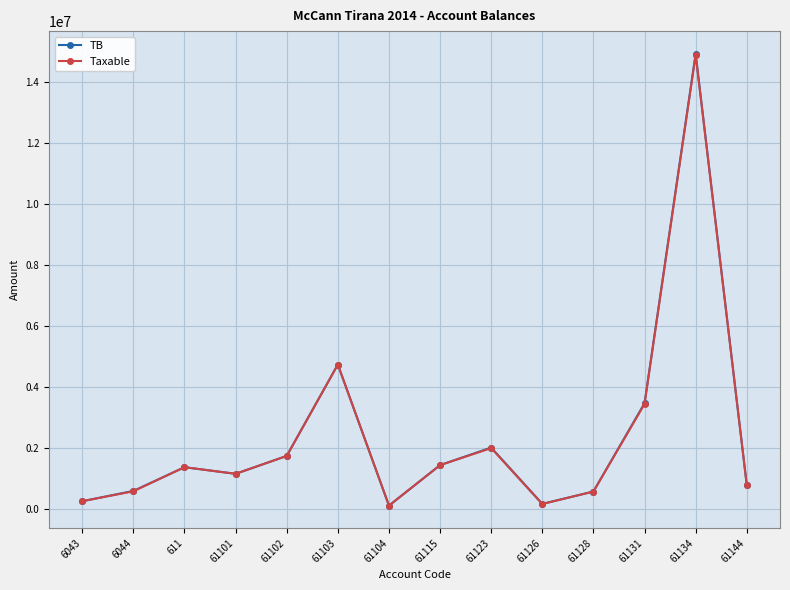

True or false: TB has a value of 105900.0 at 61104.

True